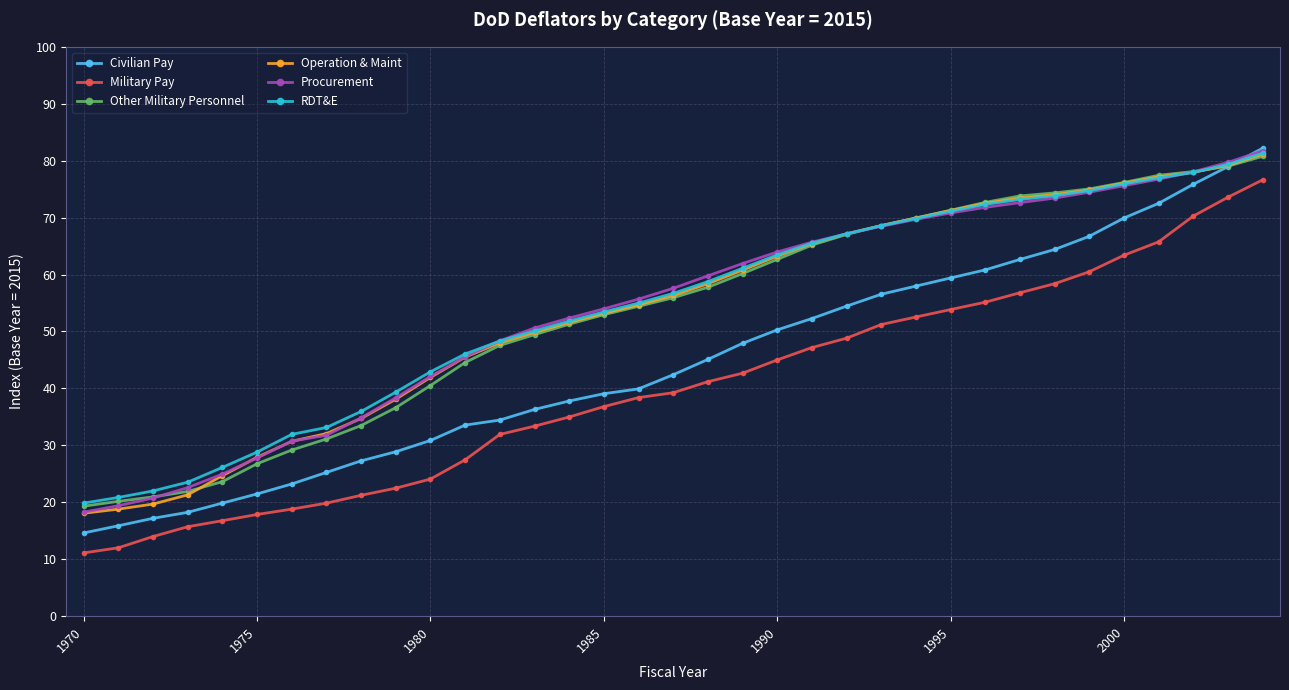

Which series has the widest spread of values?

Civilian Pay